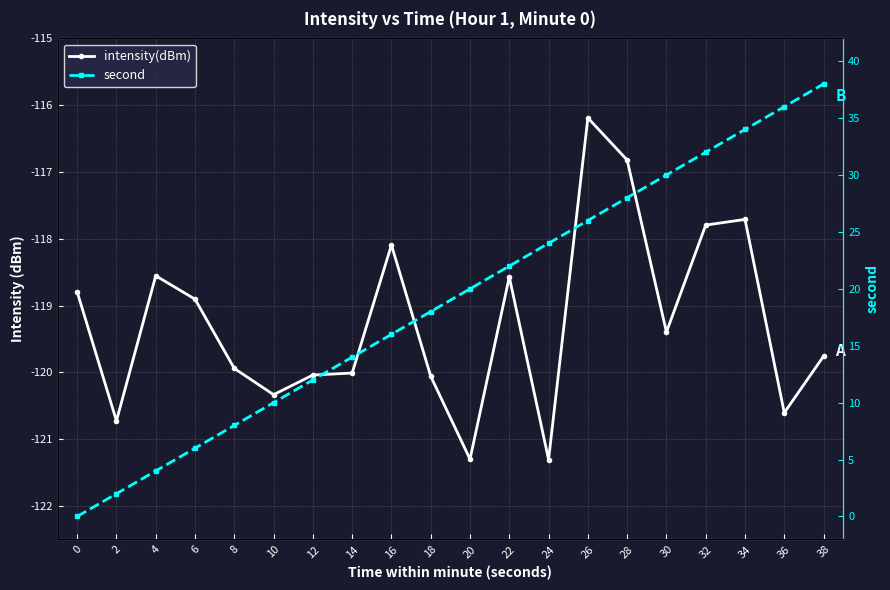

Which series has the widest spread of values?

second